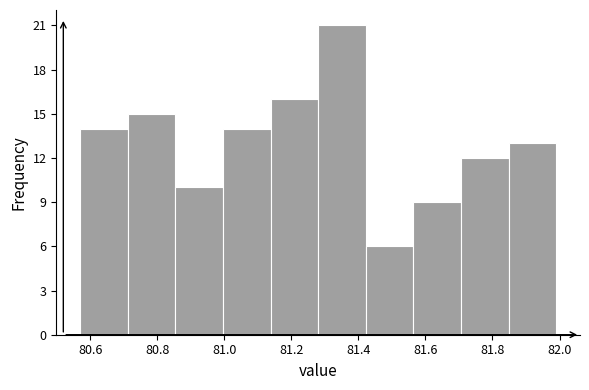

What is the height of the bar covering 81.280 to 81.422 on the x-axis? Neither the bar edges nor the heights are printed on the chart, so give them approximately, as read against the axes.

21